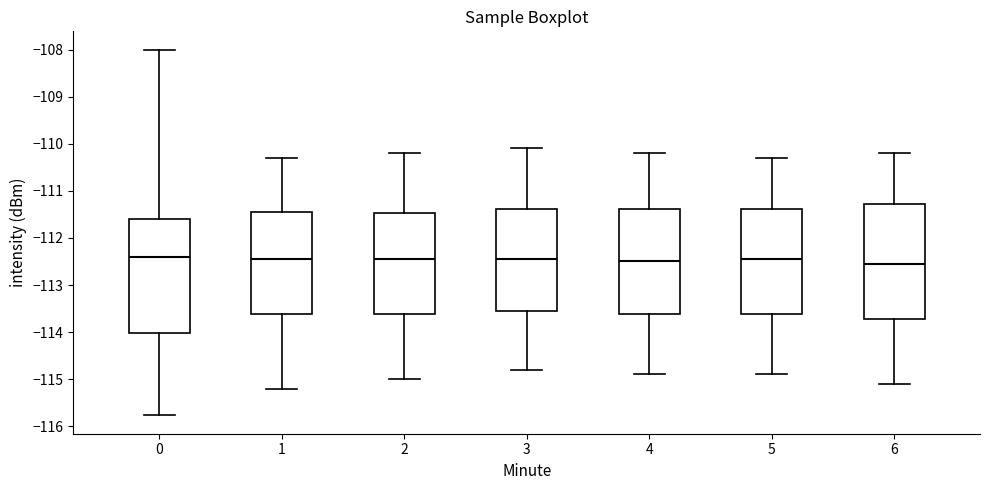

Reading left to right, read every box against the y-axis: the position of its median line, the range the box covers, and the ends of its whiskers. The values are not printed on the chart, so give them approximately, as read against the axis.

0: median -112.4, box -114.0 to -111.6, whiskers -115.8 to -108.0
1: median -112.4, box -113.6 to -111.4, whiskers -115.2 to -110.3
2: median -112.4, box -113.6 to -111.5, whiskers -115.0 to -110.2
3: median -112.4, box -113.5 to -111.4, whiskers -114.8 to -110.1
4: median -112.5, box -113.6 to -111.4, whiskers -114.9 to -110.2
5: median -112.4, box -113.6 to -111.4, whiskers -114.9 to -110.3
6: median -112.5, box -113.7 to -111.3, whiskers -115.1 to -110.2